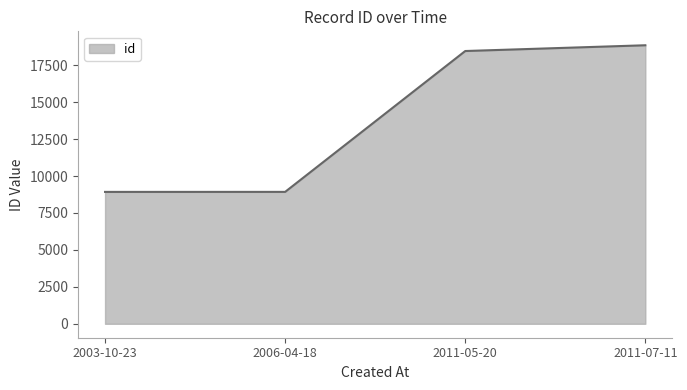

What is the change in value from 2011-05-20 to 2011-07-11?

+390